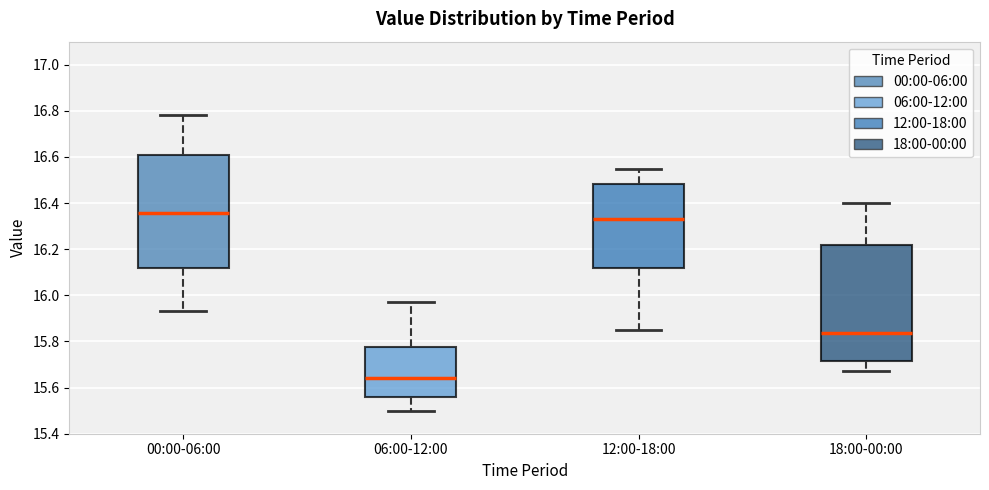

Reading left to right, read every box against the y-axis: the position of its median line, the range the box covers, and the ends of its whiskers. The values are not printed on the chart, so give them approximately, as read against the axis.

00:00-06:00: median 16.36, box 16.12 to 16.60, whiskers 15.94 to 16.78
06:00-12:00: median 15.64, box 15.56 to 15.78, whiskers 15.50 to 15.98
12:00-18:00: median 16.34, box 16.12 to 16.48, whiskers 15.86 to 16.56
18:00-00:00: median 15.84, box 15.72 to 16.22, whiskers 15.68 to 16.40